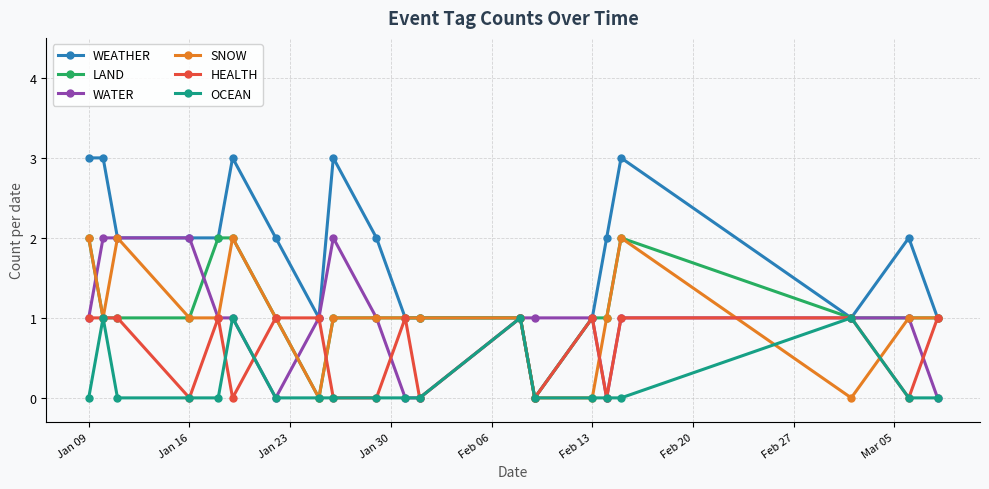

Count the number of categories in the chart.

20